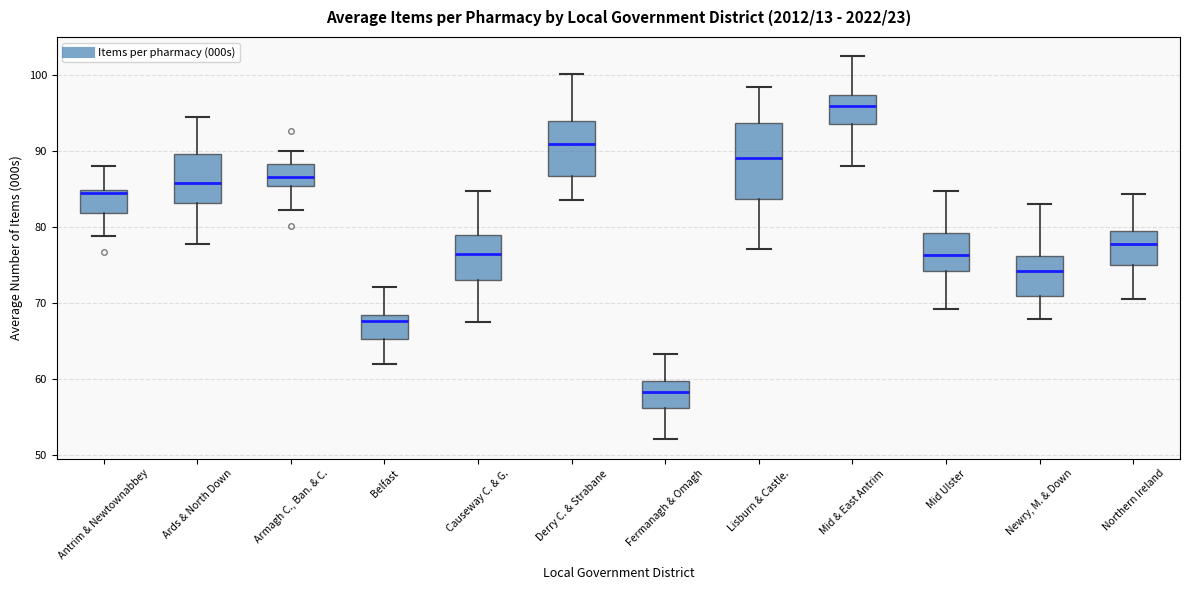

Which box's median line is the lowest?

Fermanagh & Omagh